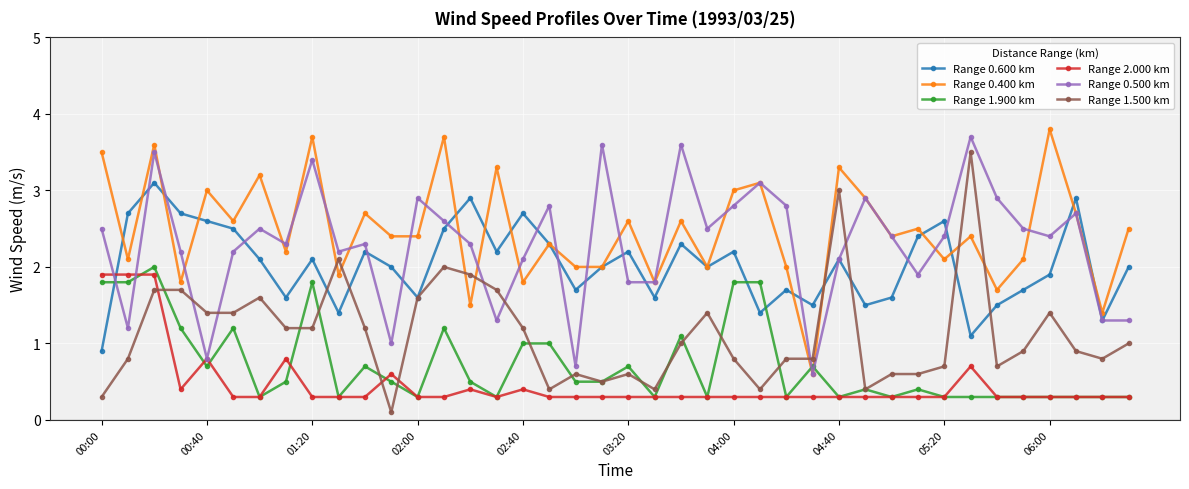

Rank the series by their maximum value, from highest to lowest.

Range 0.400 km, Range 0.500 km, Range 1.500 km, Range 0.600 km, Range 1.900 km, Range 2.000 km